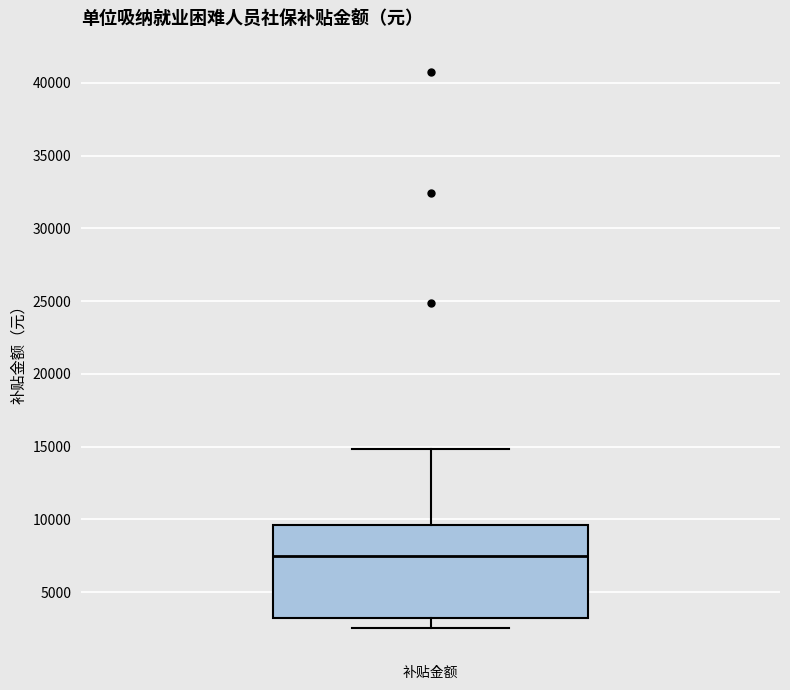

Transcribe this box plot: give where the median line is, the range the box spans, and where the two whiskers end, as read against the y-axis. The values are not printed on the chart, so give them approximately, as read against the axis.

median 7500, box 3000 to 9500, whiskers 2500 to 15000